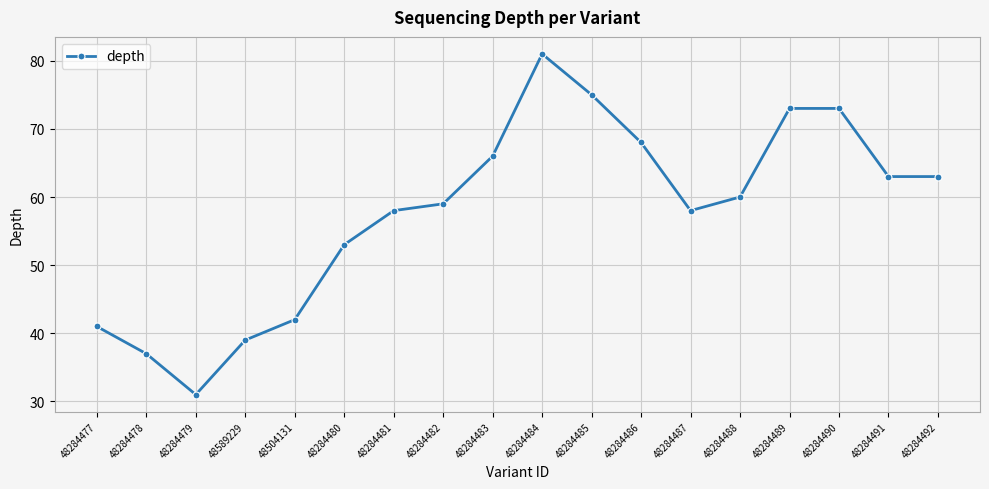

What is the difference between the maximum and second lowest values?

44